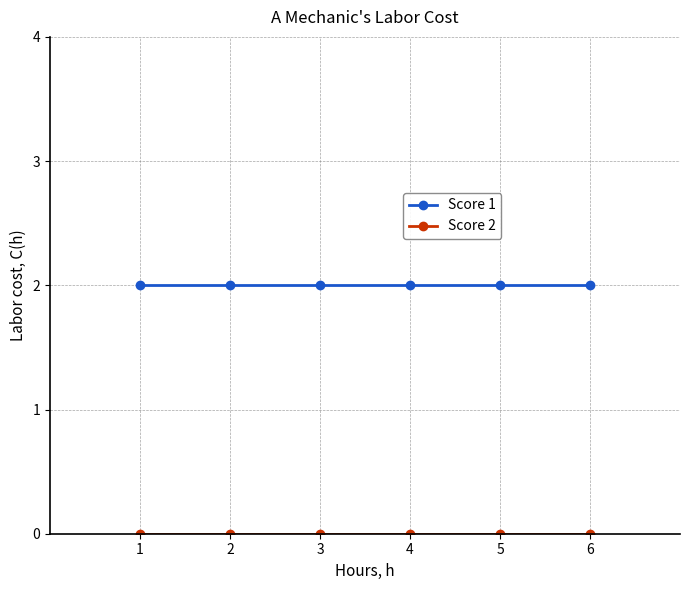

What is the value of the Score 1 point at the 5th from the left?

2